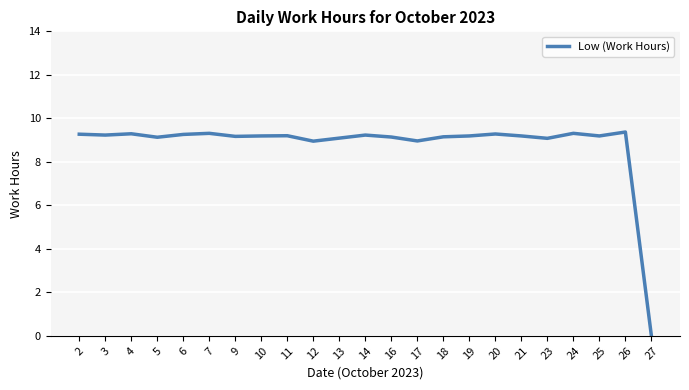

What is the ratio of the value at 17 to the value at 5?

1.0